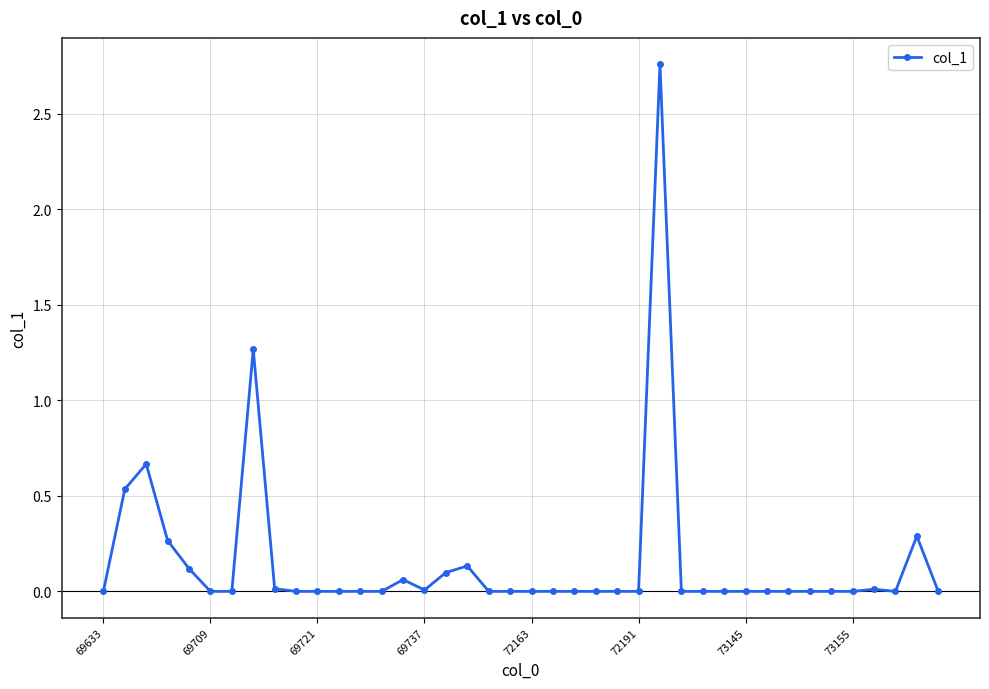

True or false: there are more than 0 points higher than both neighbors.

True